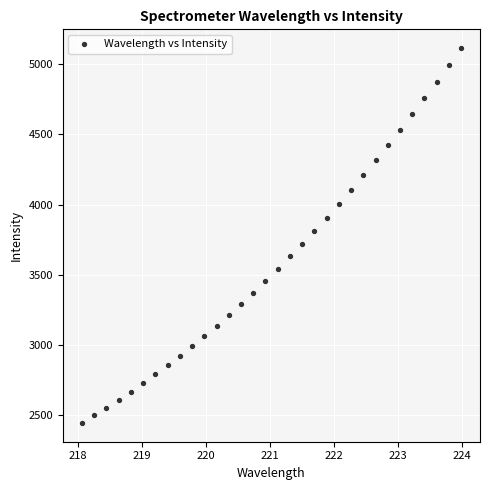

What is the range of X values (max minus min)?

5.9